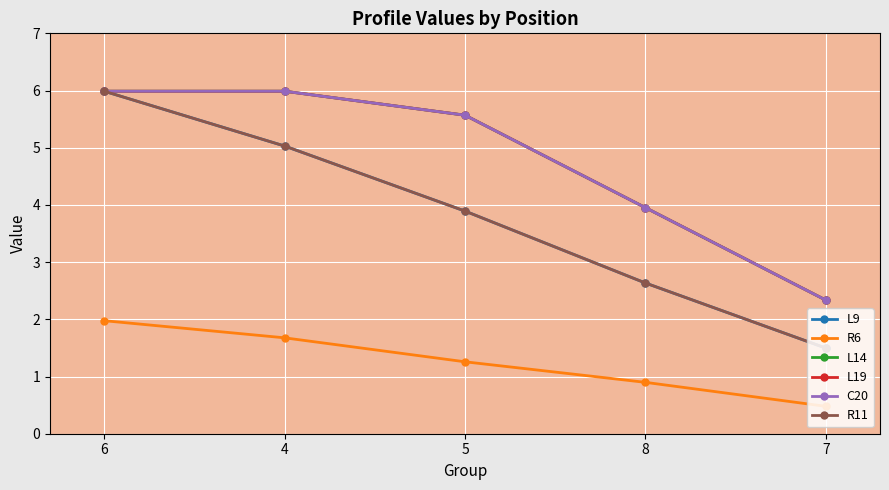

Where does the C20 series first go above 5?

6